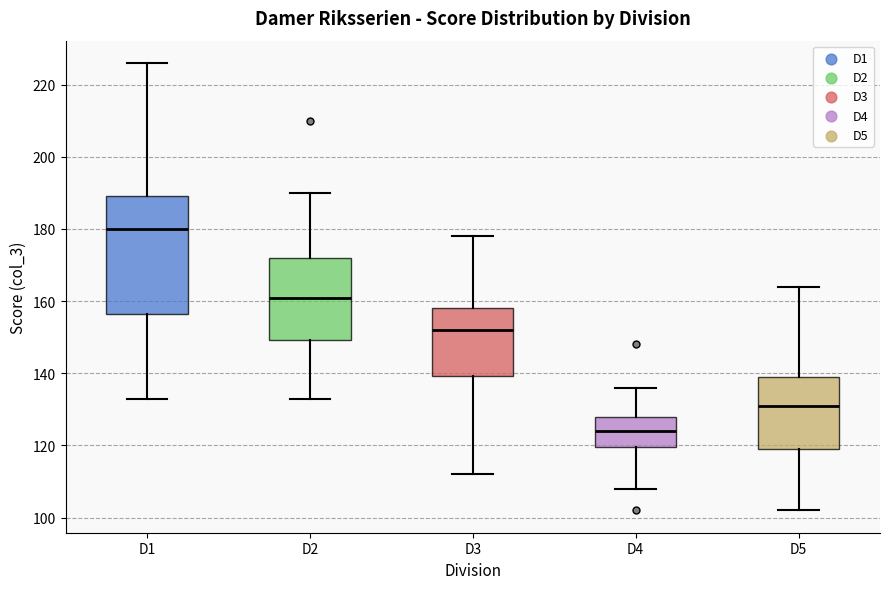

Where does the median line of the box for D4 sit on the y-axis? The values are not printed on the chart, so give them approximately, as read against the axis.

124